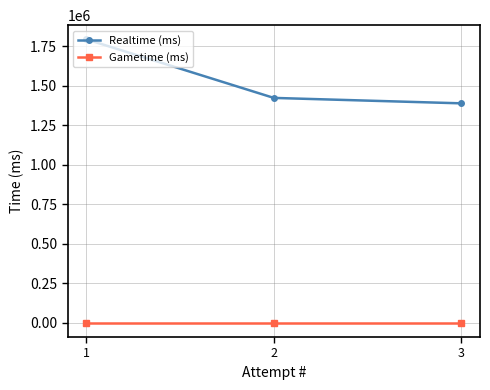

List the series in order of their overall mean, highest first.

Realtime (ms), Gametime (ms)